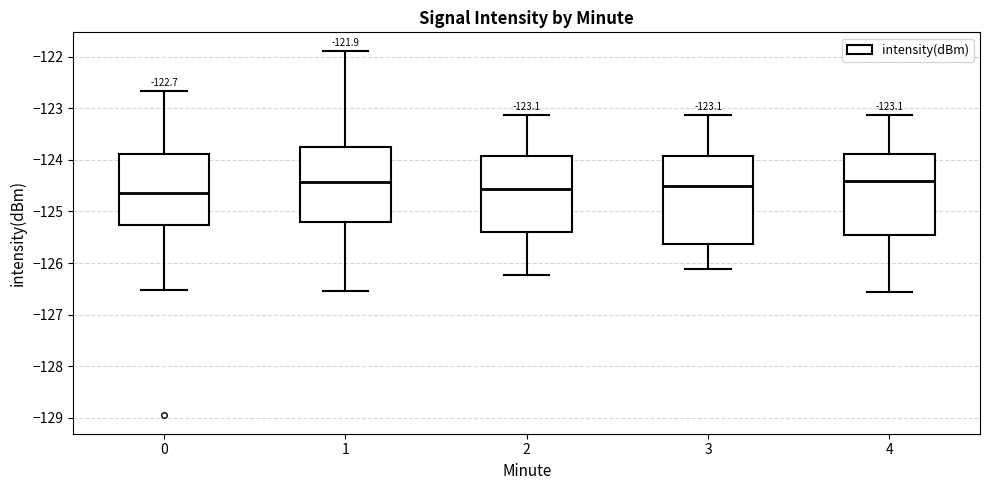

Comparing the boxes themselves (not the whiskers), which one is the tallest?

3